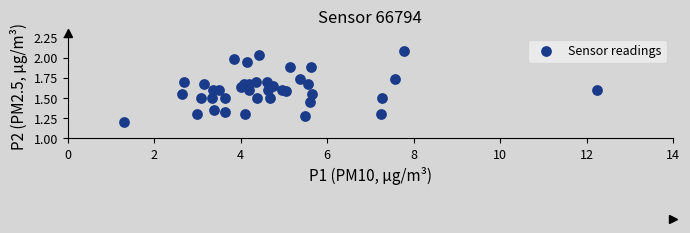

What Y value in the scatter plot is closest to 1?

1.2